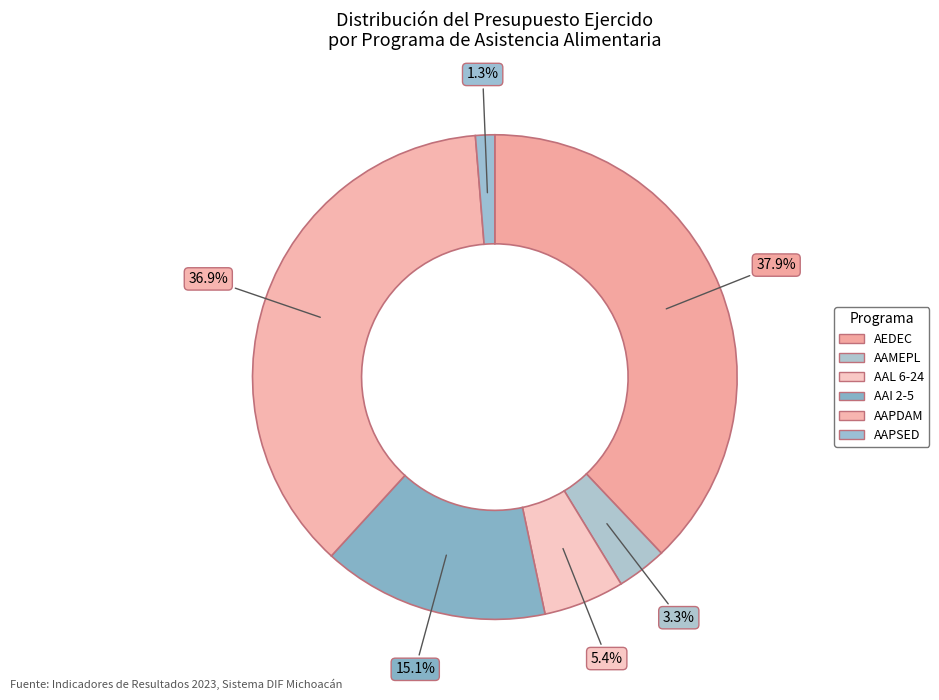

The AAMEPL slice represents 3% of the pie. True or false?

True